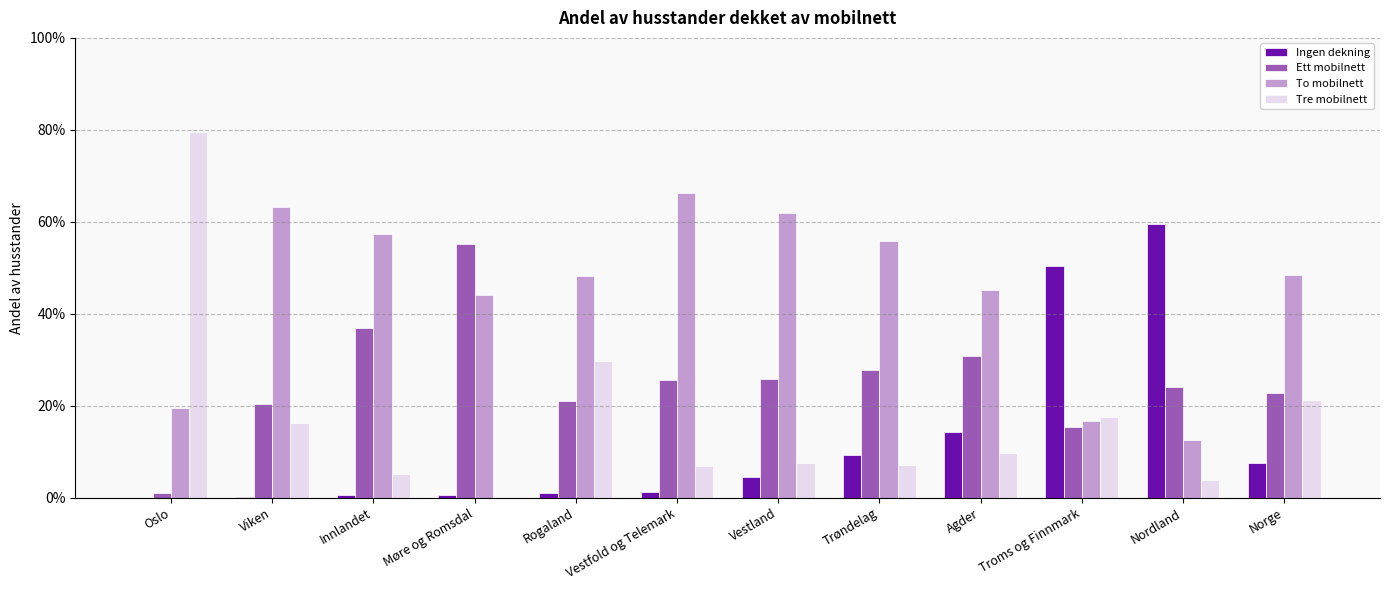

Are the bars grouped side by side (vs. stacked)?

Yes